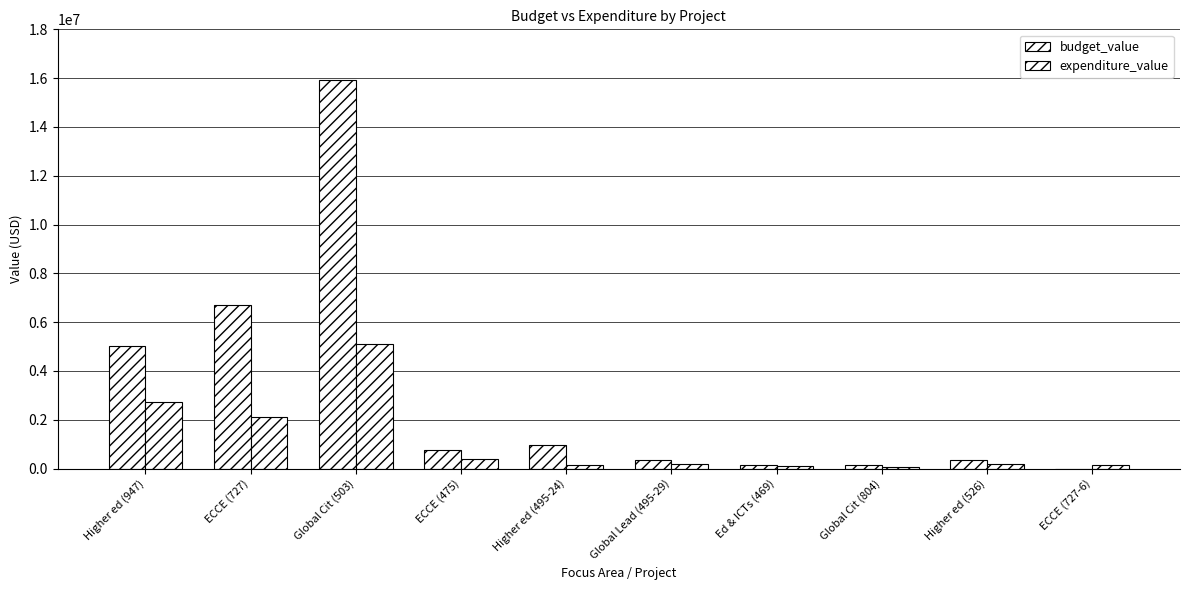

Which has a higher value, ECCE (475) or Ed & ICTs (469)?

ECCE (475)